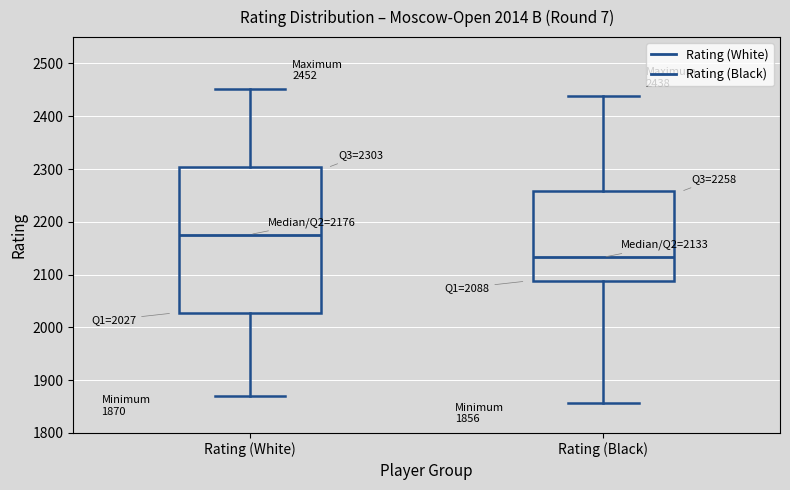

Which box's median line is the highest?

Rating (White)